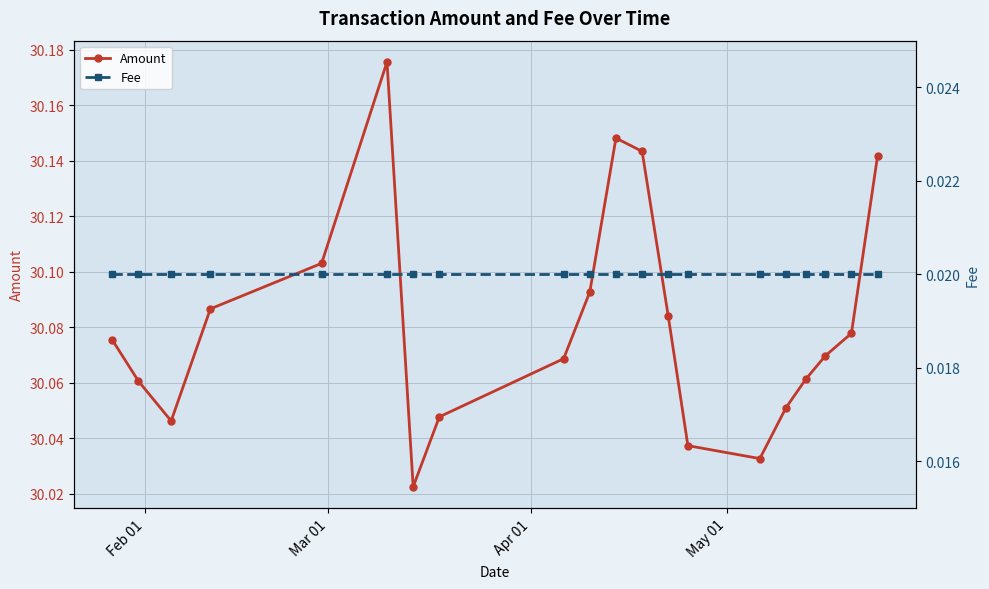

How many Amount values are between 30 and 31?

20